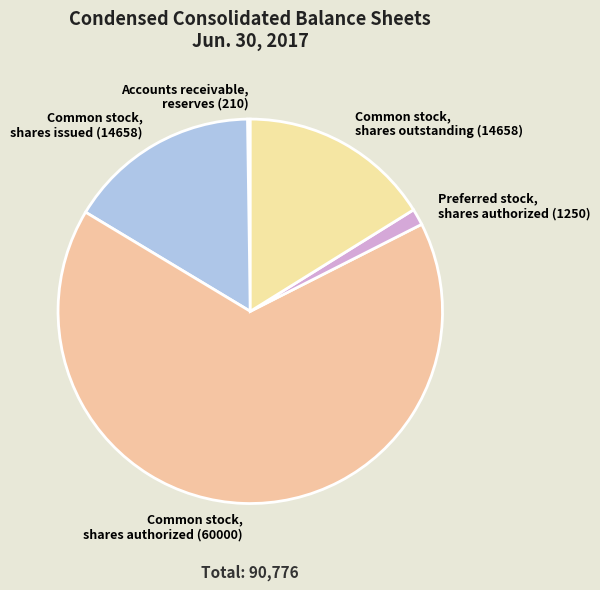

Is there any slice that represents more than half of the pie?

Yes